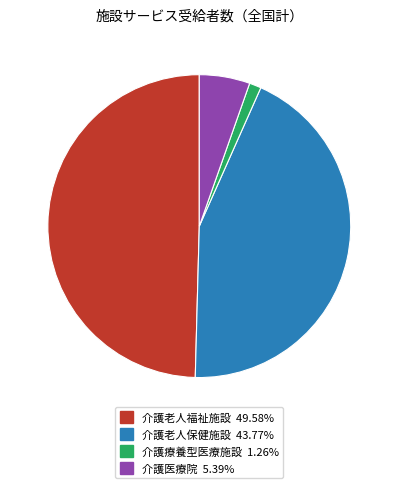

Is it true that 介護老人福祉施設 is 55% of the pie?

False